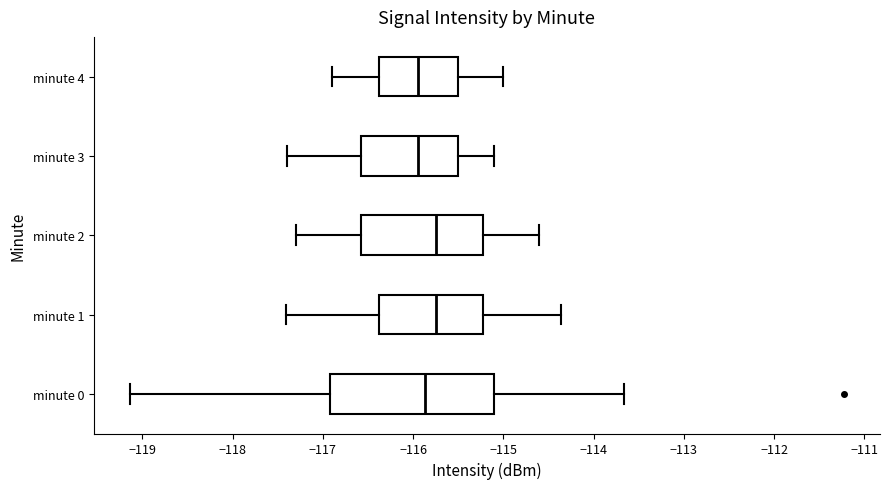

Reading bottom to top, read every box against the x-axis: the position of its median line, the range the box covers, and the ends of its whiskers. The values are not printed on the chart, so give them approximately, as read against the axis.

minute 0: median -115.9, box -116.9 to -115.1, whiskers -119.1 to -113.7
minute 1: median -115.7, box -116.4 to -115.2, whiskers -117.4 to -114.4
minute 2: median -115.7, box -116.6 to -115.2, whiskers -117.3 to -114.6
minute 3: median -115.9, box -116.6 to -115.5, whiskers -117.4 to -115.1
minute 4: median -115.9, box -116.4 to -115.5, whiskers -116.9 to -115.0